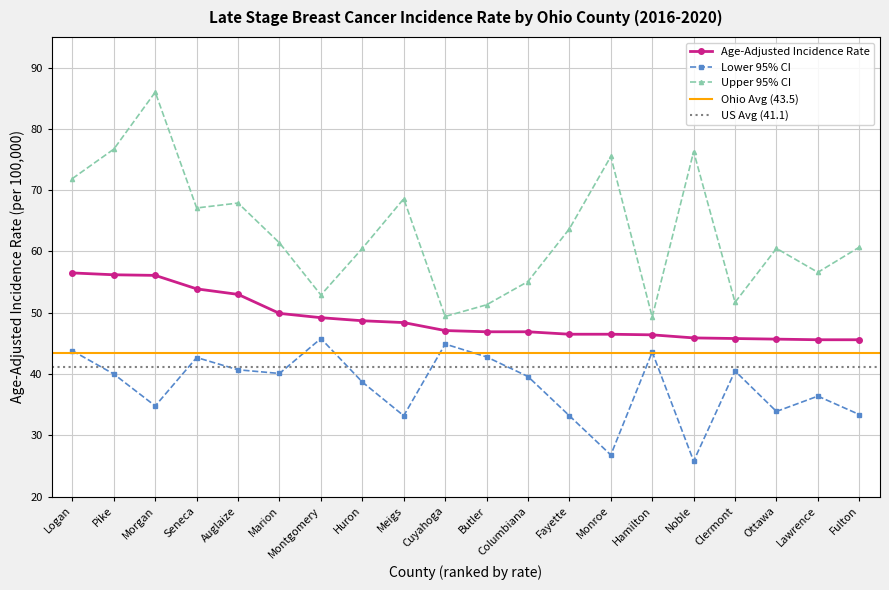

At which label does Lower 95% CI first exceed 40?

Logan